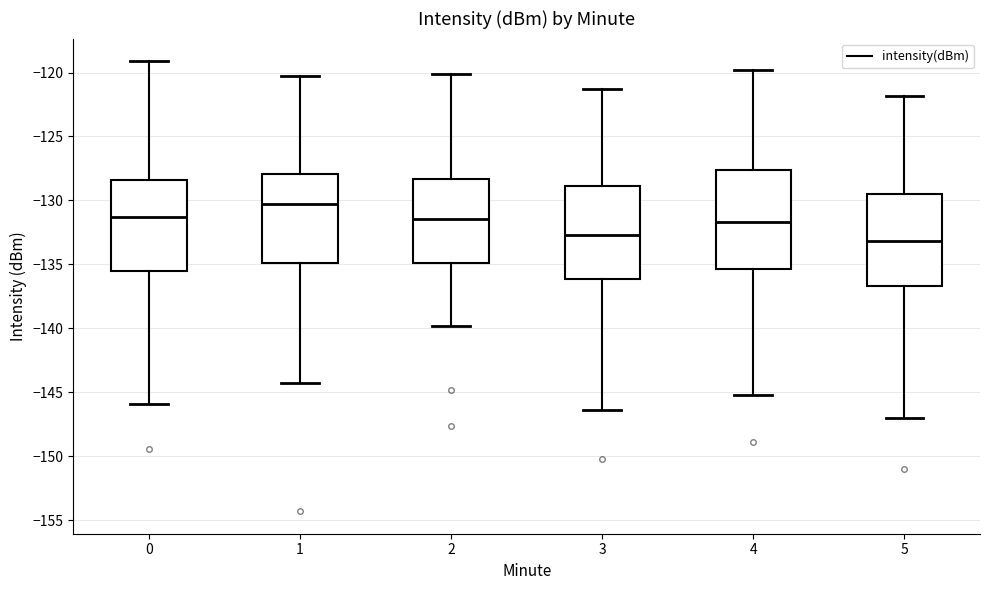

Where is the upper edge of the box at x = 5 on the y-axis? The values are not printed on the chart, so give them approximately, as read against the axis.

-129.5